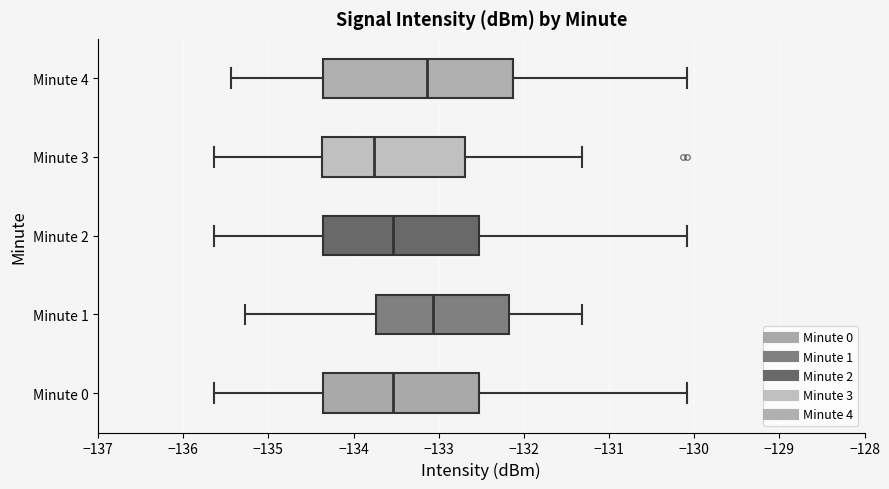

Comparing the boxes themselves (not the whiskers), which one is the widest?

Minute 4